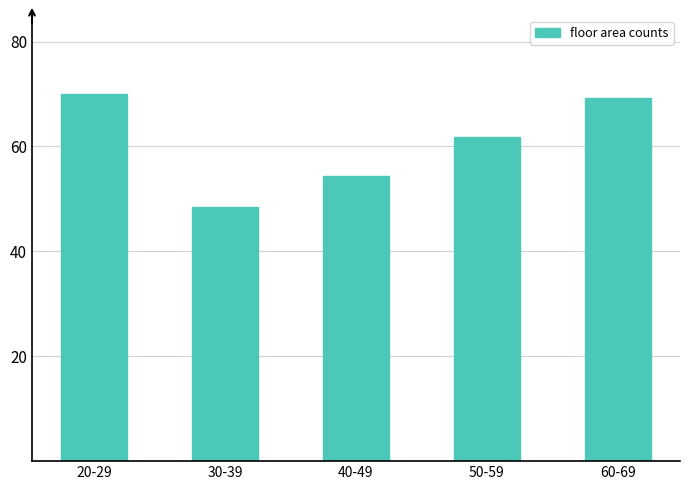

Reading left to right, extract all data points from this chart.

70.0	48.5	54.5	61.7	69.3